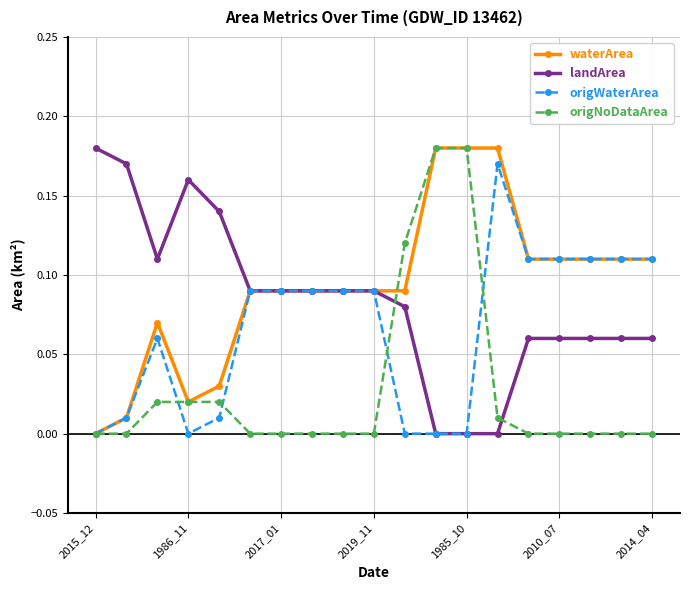

Reading left to right, what are all the values shown in this chart?

waterArea: 0.0	0.0	0.1	0.0	0.0	0.1	0.1	0.1	0.1	0.1	0.1	0.2	0.2	0.2	0.1	0.1	0.1	0.1	0.1
landArea: 0.2	0.2	0.1	0.2	0.1	0.1	0.1	0.1	0.1	0.1	0.1	0.0	0.0	0.0	0.1	0.1	0.1	0.1	0.1
origWaterArea: 0.0	0.0	0.1	0.0	0.0	0.1	0.1	0.1	0.1	0.1	0.0	0.0	0.0	0.2	0.1	0.1	0.1	0.1	0.1
origNoDataArea: 0.0	0.0	0.0	0.0	0.0	0.0	0.0	0.0	0.0	0.0	0.1	0.2	0.2	0.0	0.0	0.0	0.0	0.0	0.0